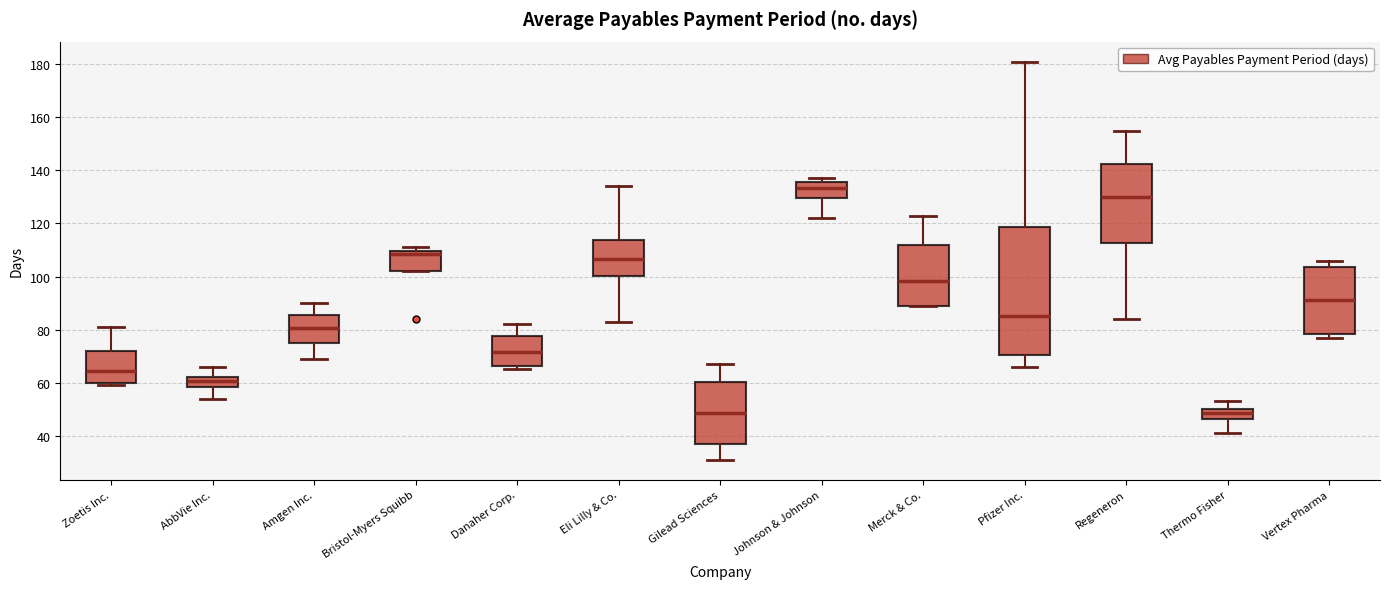

Comparing the boxes themselves (not the whiskers), which one is the tallest?

Pfizer Inc.